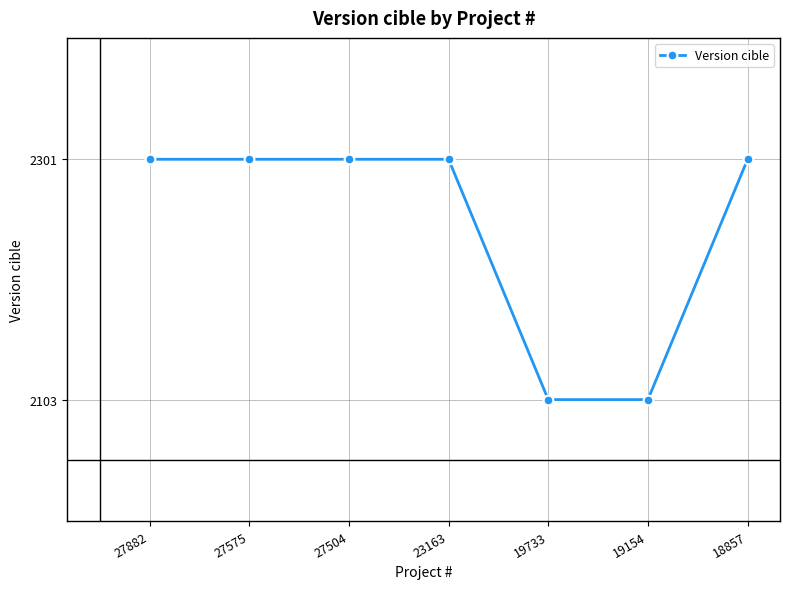

What is the greatest value displayed?

2301